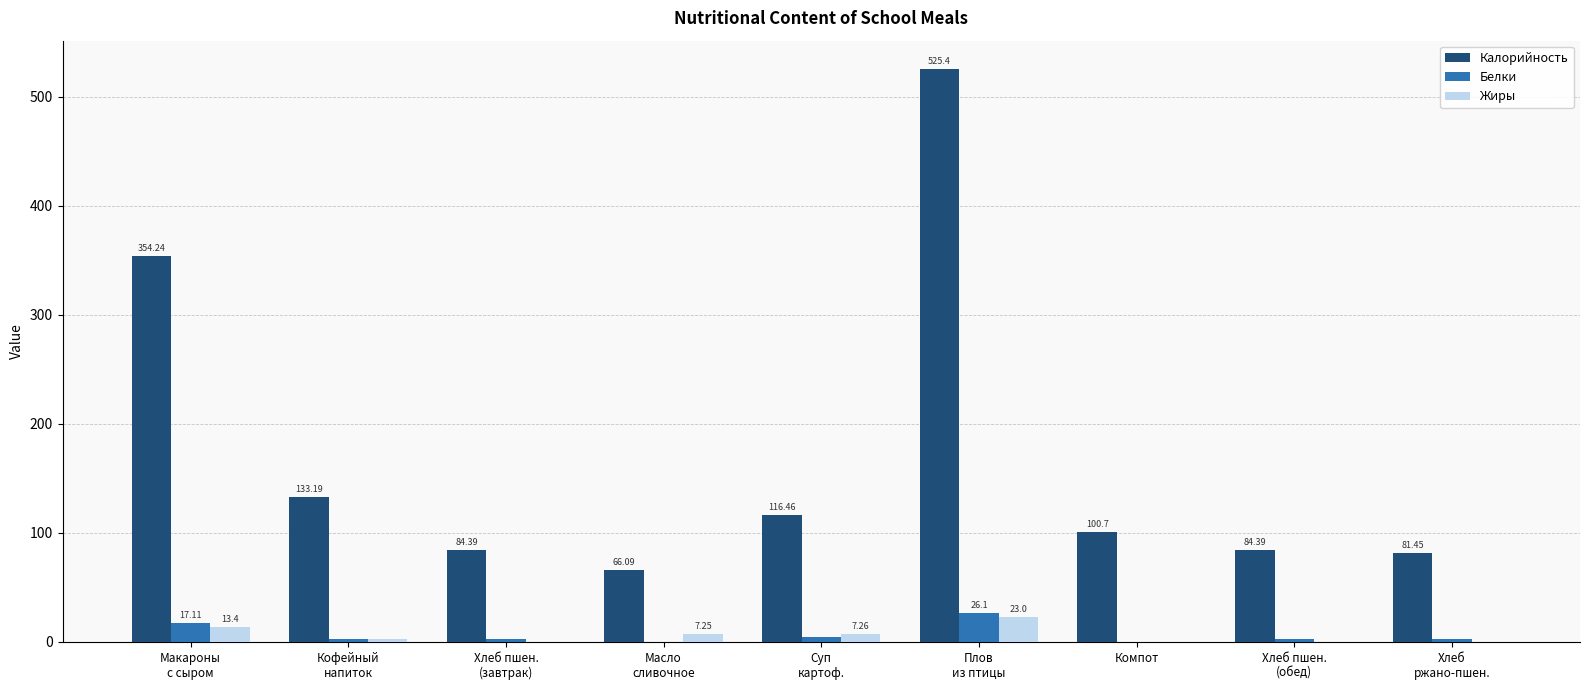

What is the total value across all series at Масло
сливочное?

73.4